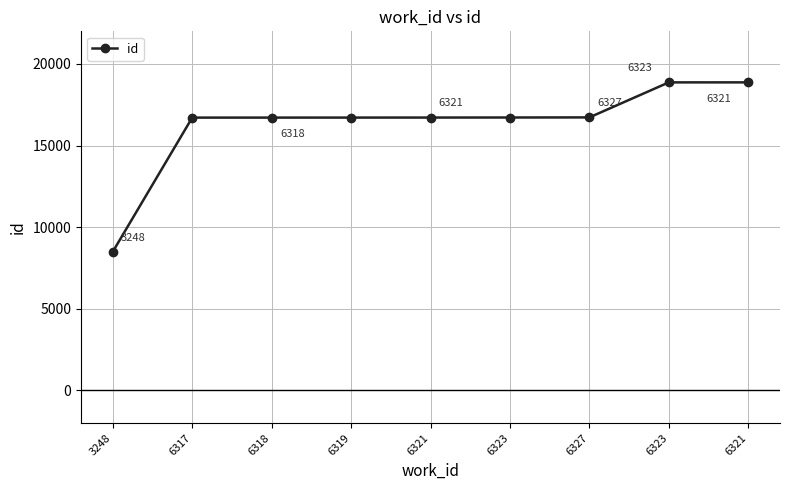

What is the average value?

16285